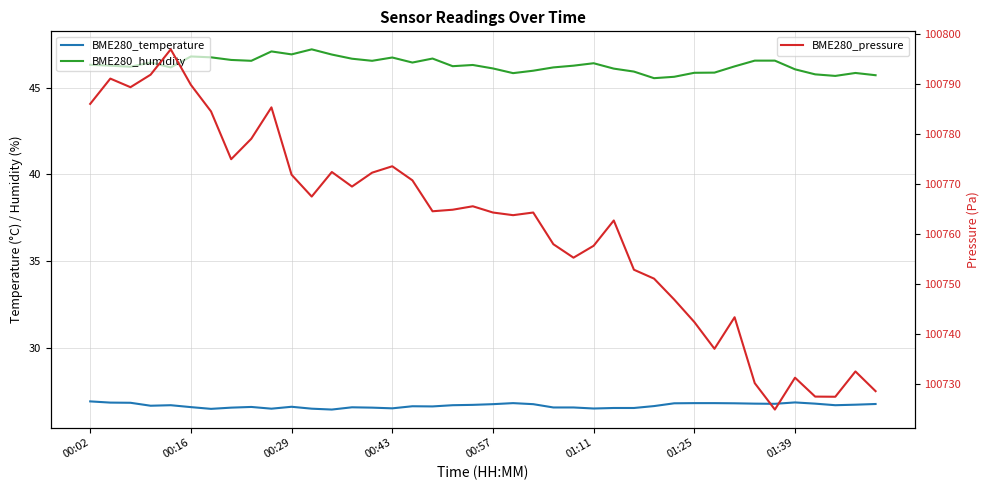

Reading right to left, transcribe all the data shown in this chart.

BME280_temperature: 26.8	26.7	26.7	26.8	26.9	26.8	26.8	26.8	26.8	26.8	26.8	26.7	26.6	26.6	26.5	26.6	26.6	26.8	26.8	26.8	26.7	26.7	26.6	26.6	26.5	26.6	26.6	26.5	26.5	26.6	26.5	26.6	26.6	26.5	26.6	26.7	26.7	26.9	26.9	26.9
BME280_humidity: 45.7	45.8	45.7	45.8	46.0	46.5	46.5	46.2	45.9	45.9	45.6	45.5	45.9	46.1	46.4	46.3	46.2	46.0	45.8	46.1	46.3	46.2	46.7	46.4	46.7	46.5	46.7	46.9	47.2	46.9	47.1	46.5	46.6	46.7	46.8	46.2	46.4	46.2	46.3	46.3
BME280_pressure: 100728.6	100732.5	100727.4	100727.5	100731.2	100724.9	100730.2	100743.3	100737.0	100742.4	100746.9	100751.1	100752.8	100762.7	100757.6	100755.2	100757.9	100764.3	100763.8	100764.3	100765.5	100764.8	100764.5	100770.7	100773.5	100772.2	100769.5	100772.4	100767.5	100771.8	100785.3	100779.0	100774.9	100784.5	100789.8	100796.9	100791.8	100789.3	100791.1	100786.0